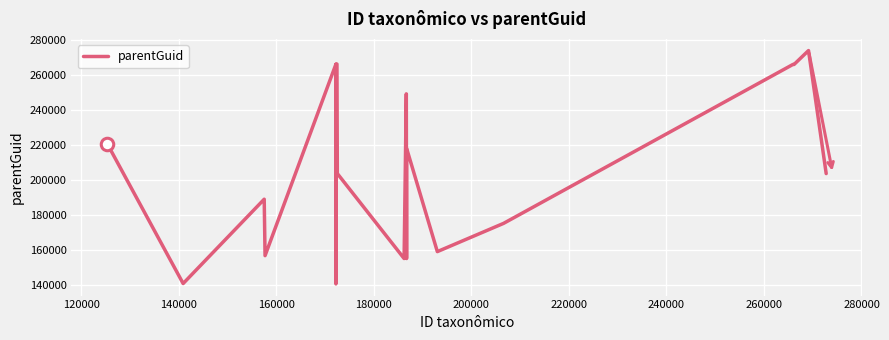

What is the smallest value displayed?

140749